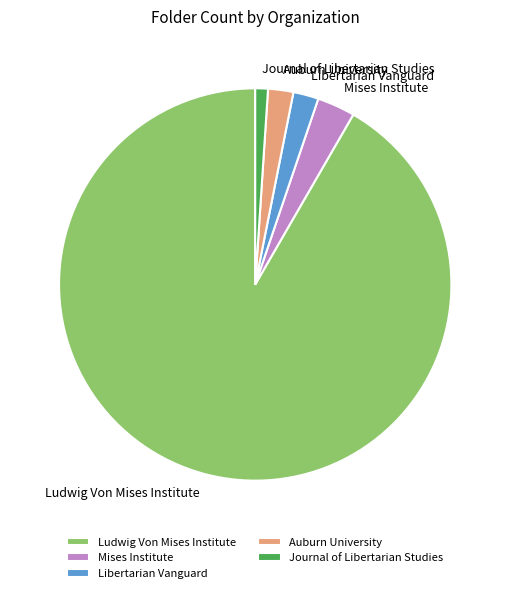

How many slices are in this pie chart?

5